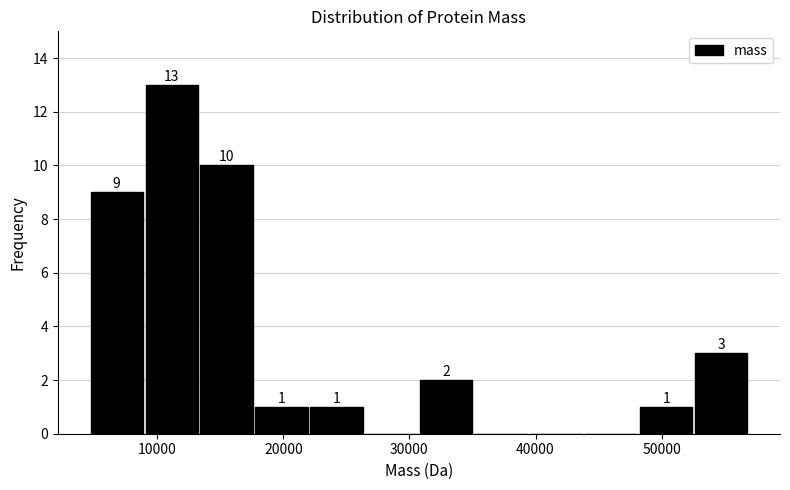

Which range on the x-axis has the tallest bar?

9000 to 13000